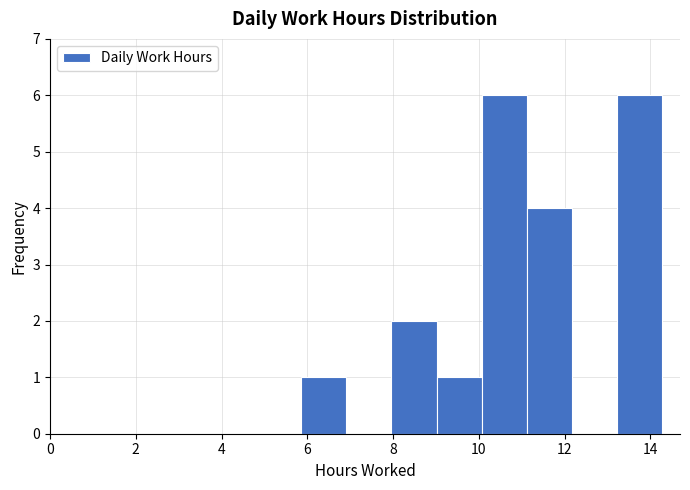

Reading left to right, list every bar in this chart as the range it spans on the x-axis followed by its height. Neither the bar edges nor the heights are printed on the chart, so give them approximately, as read against the axes.

5.8 to 7.0: 1
7.0 to 8.0: 0
8.0 to 9.0: 2
9.0 to 10.0: 1
10.0 to 11.2: 6
11.2 to 12.2: 4
12.2 to 13.2: 0
13.2 to 14.2: 6